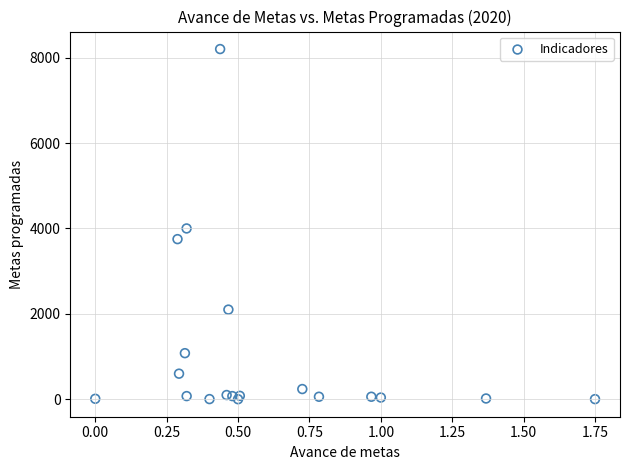

What Y value in the scatter plot is closest to 4101?

4000